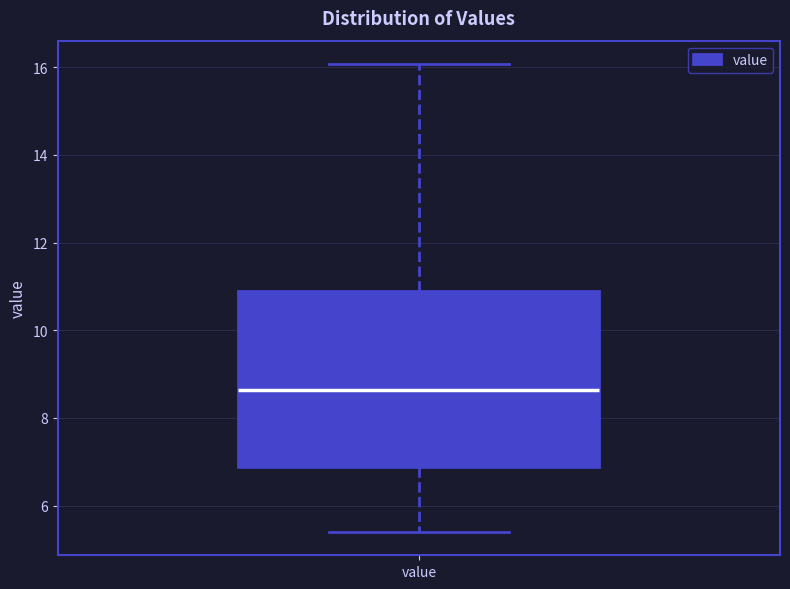

Read this box plot against the y-axis: the position of the median line, the range covered by the box, and the ends of both whiskers. The values are not printed on the chart, so give them approximately, as read against the axis.

median 8.6, box 6.8 to 10.8, whiskers 5.4 to 16.0